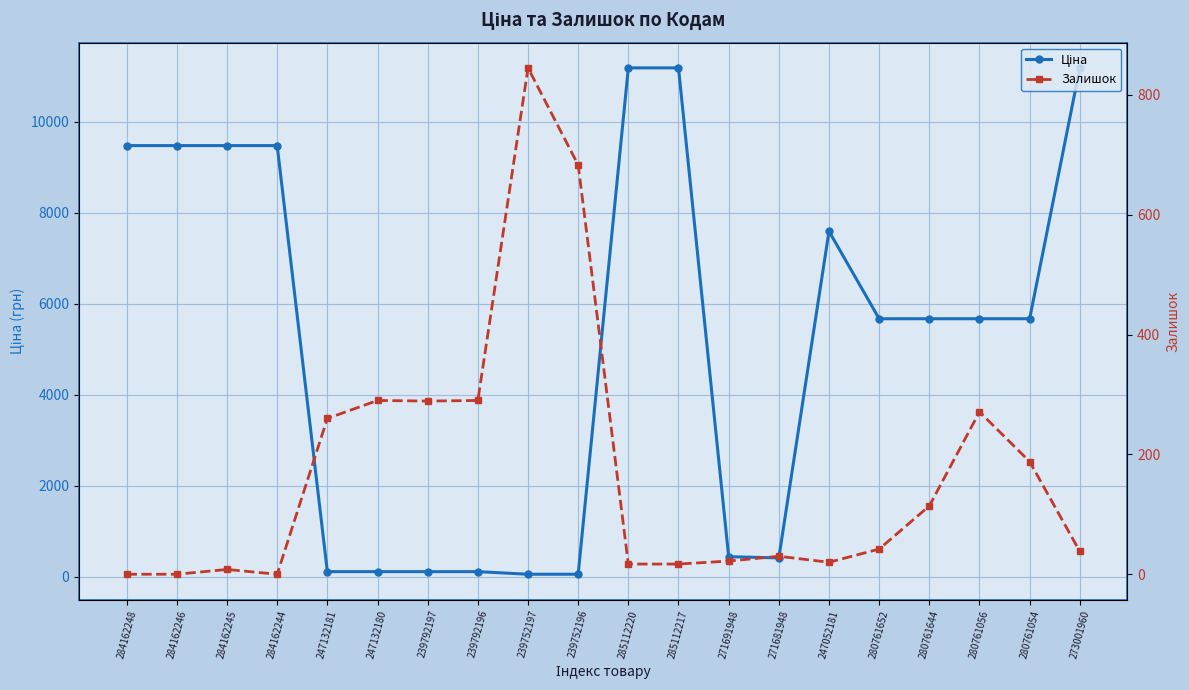

True or false: Ціна has a value of 9480.1 at 284162248.

True